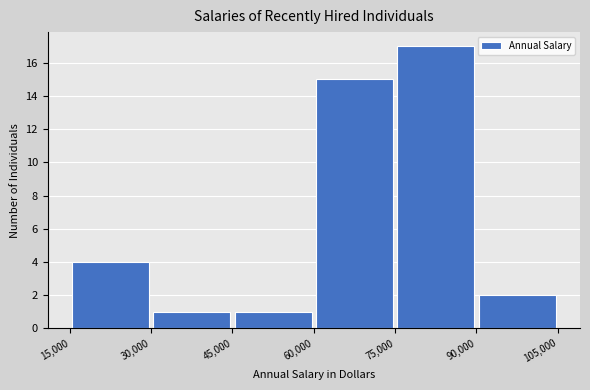

Reading left to right, transcribe this chart: for each bar, give the range it covers on the x-axis and its height. The values are not printed on the chart, so give them approximately, as read against the axis.

15,000 to 30,000: 4
30,000 to 45,000: 1
45,000 to 60,000: 1
60,000 to 75,000: 15
75,000 to 90,000: 17
90,000 to 105,000: 2